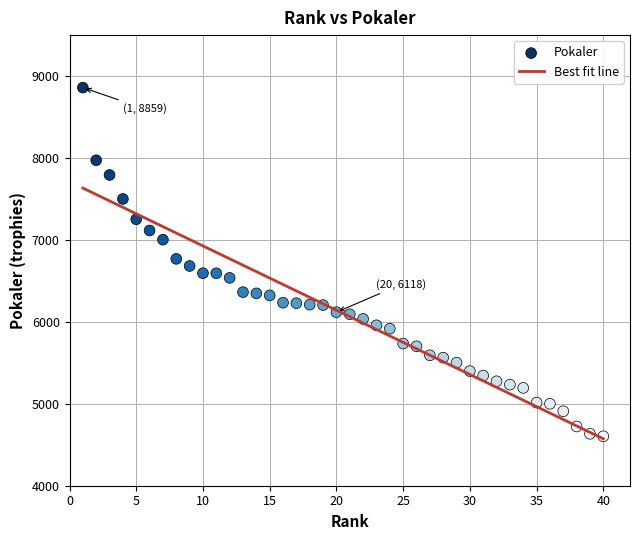

What is the range of X values (max minus min)?

39